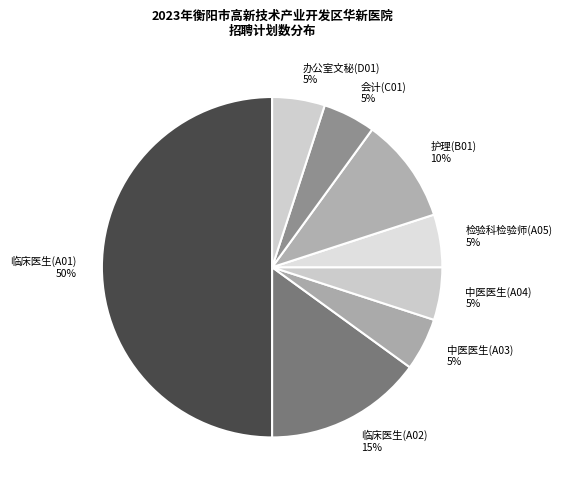

To the nearest percent, what is the combined percentage of 中医医生(A04) and 会计(C01)?

10%